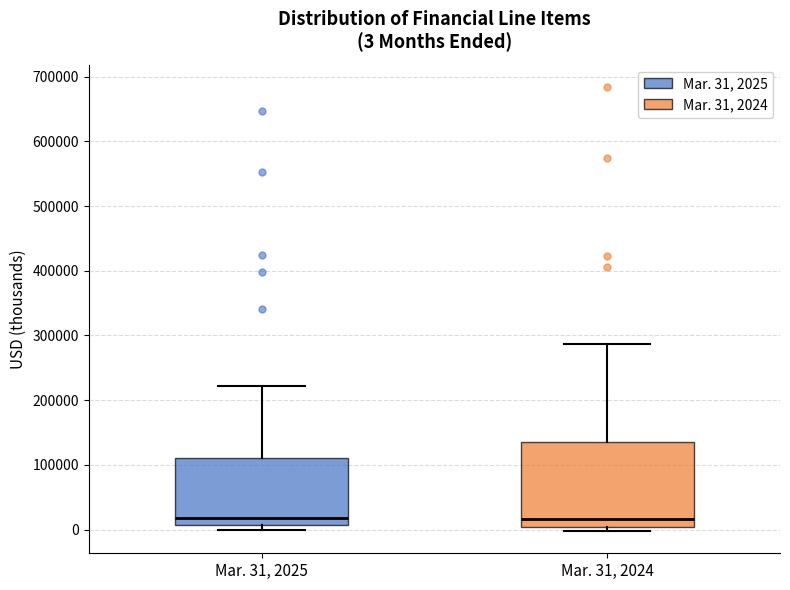

Which box is the tallest, from its lower edge to its upper edge?

Mar. 31, 2024